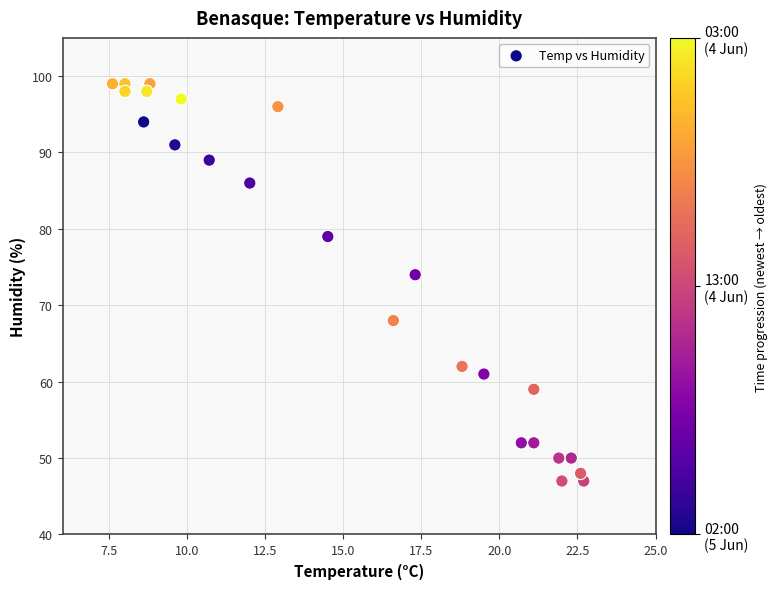

What is the range of Y values (max minus min)?

52